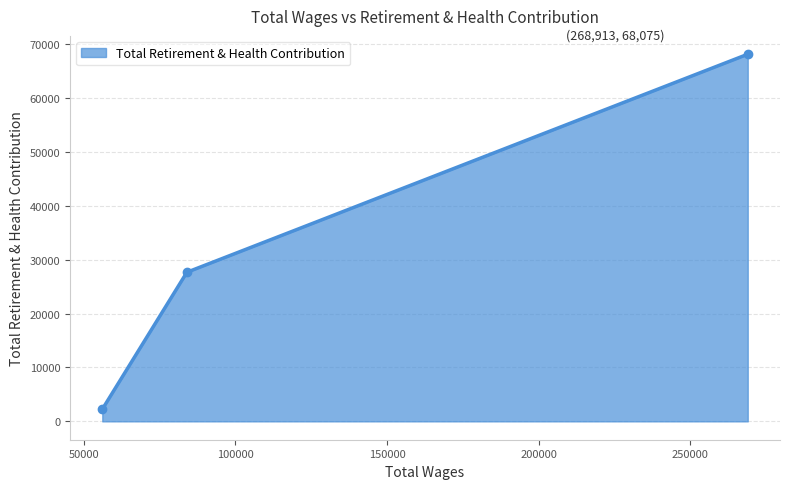

What is the value of the 2nd point from the left?

27650